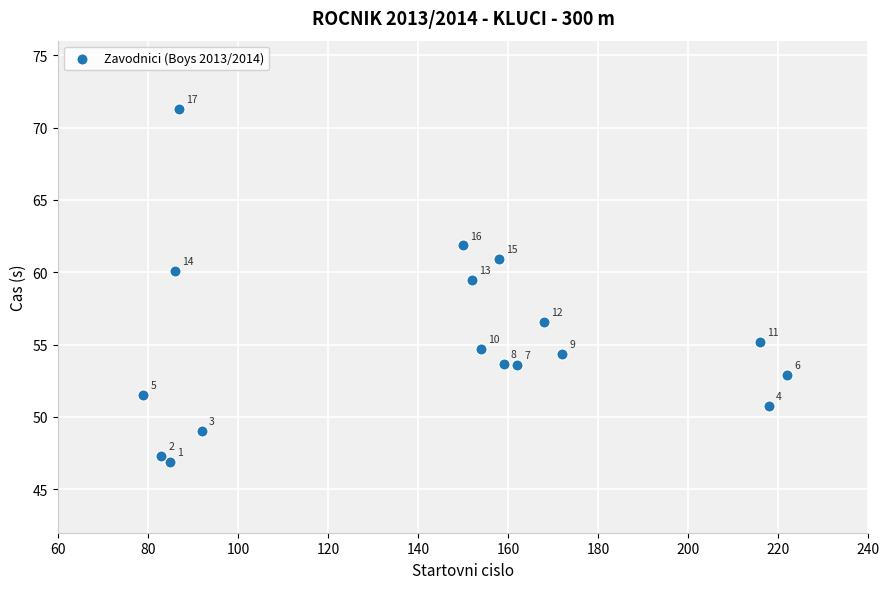

What Y value in the scatter plot is closest to 59?

59.5